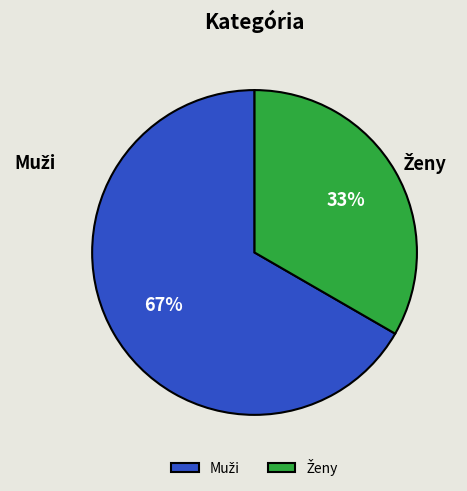

Is there a majority slice in this chart?

Yes